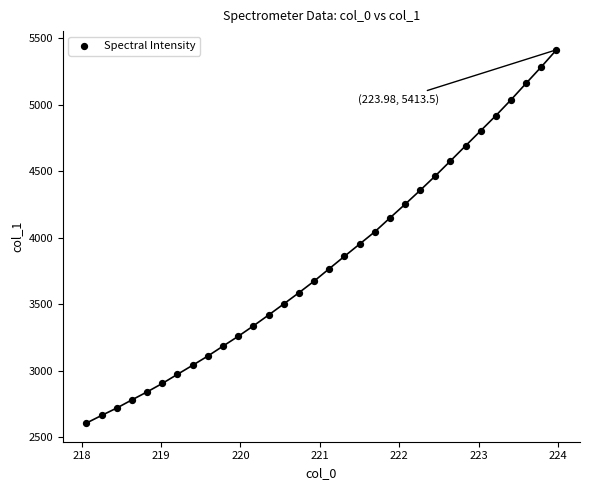

What is the range of X values (max minus min)?

5.9